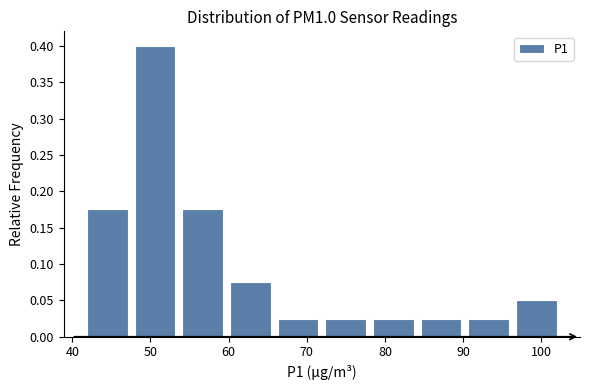

Reading left to right, list every bar in this chart as the range it spans on the x-axis followed by its height. Neither the bar edges nor the heights are printed on the chart, so give them approximately, as read against the axes.

42 to 48: 0.175
48 to 54: 0.400
54 to 60: 0.175
60 to 66: 0.075
66 to 72: 0.025
72 to 78: 0.025
78 to 85: 0.025
85 to 91: 0.025
91 to 97: 0.025
97 to 103: 0.050